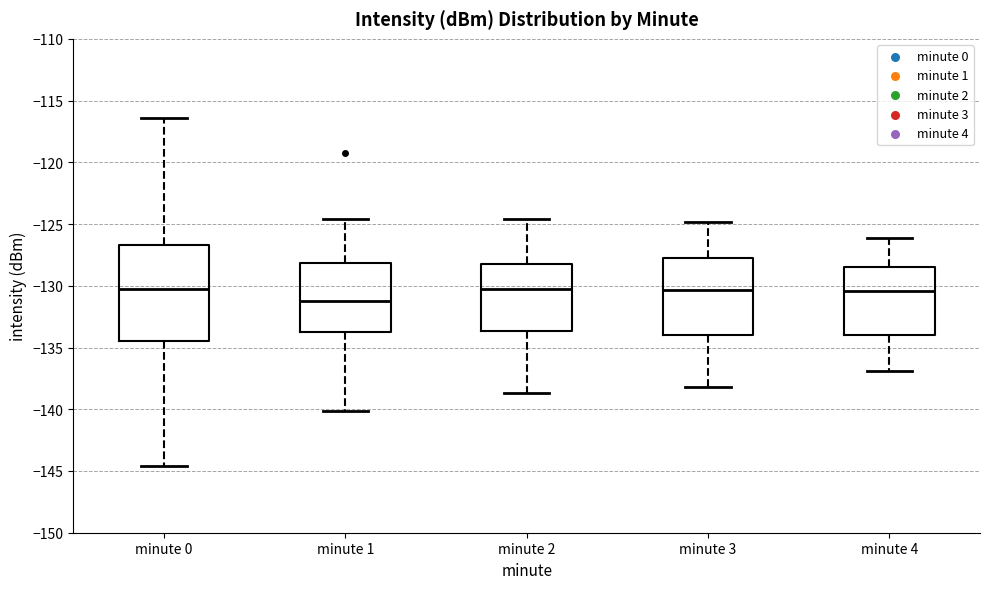

Reading left to right, transcribe this box plot: for each box, give where its median line is, the range the box spans, and where its two whiskers end, as read against the y-axis. The values are not printed on the chart, so give them approximately, as read against the axis.

minute 0: median -130.0, box -134.5 to -126.5, whiskers -144.5 to -116.5
minute 1: median -131.5, box -133.5 to -128.0, whiskers -140.0 to -124.5
minute 2: median -130.5, box -133.5 to -128.0, whiskers -138.5 to -124.5
minute 3: median -130.5, box -134.0 to -128.0, whiskers -138.0 to -125.0
minute 4: median -130.5, box -134.0 to -128.5, whiskers -137.0 to -126.0